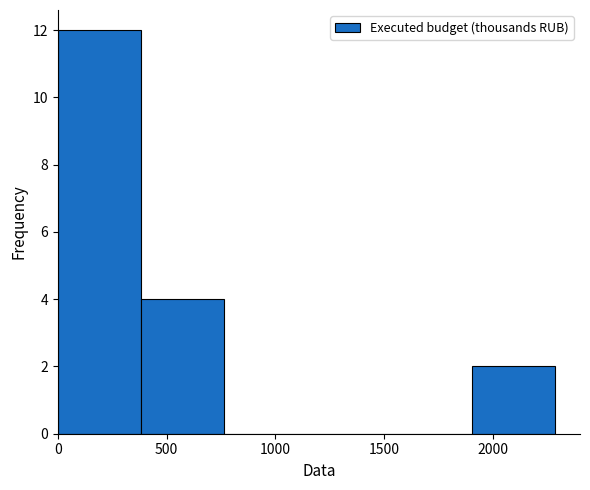

Which range on the x-axis has the tallest bar?

0 to 400